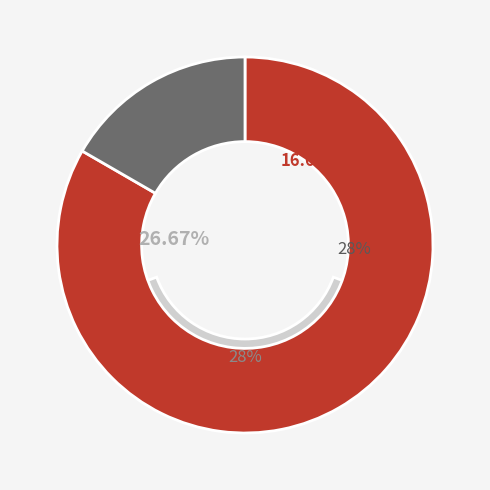

Is the sum of 100% Attendance and Work from Home greater than half?

Yes